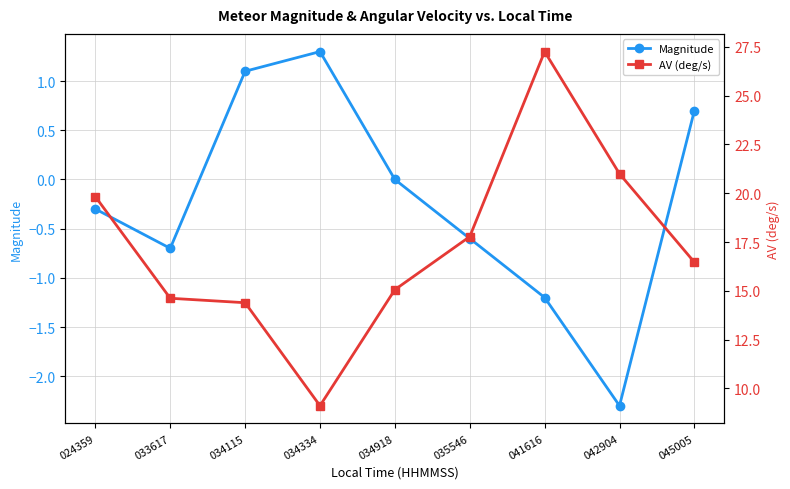

At which label is AV (deg/s) closest to 18?

035546